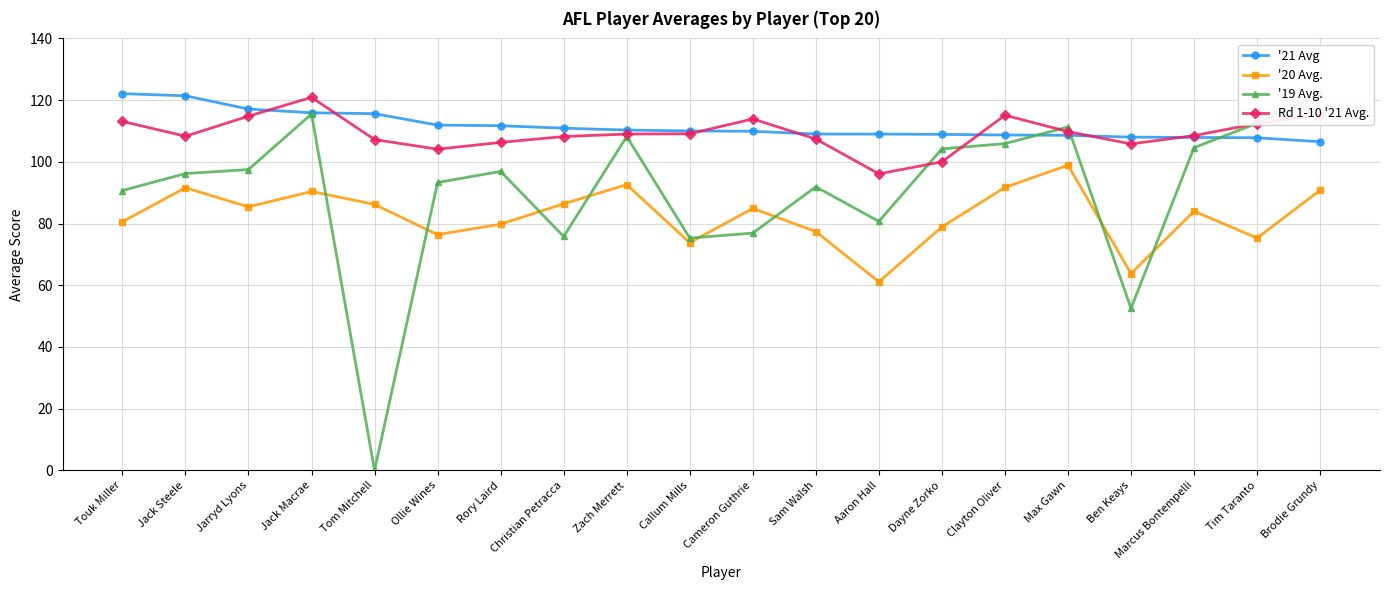

How many categories are shown in the chart?

20